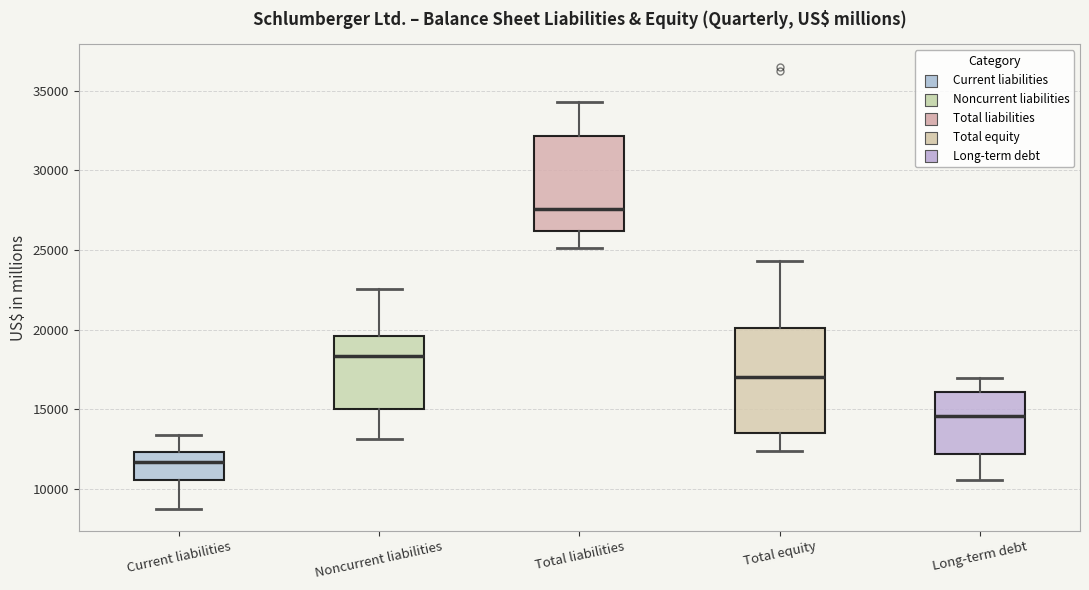

Which box is the tallest, from its lower edge to its upper edge?

Total equity